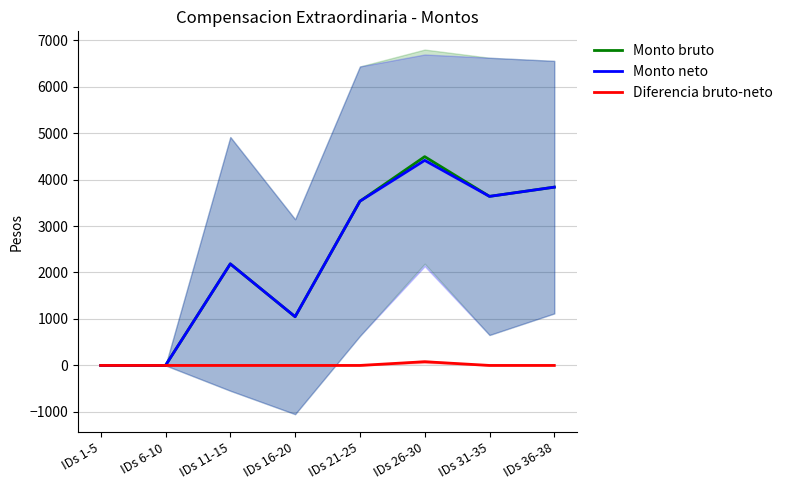

Which category has the highest value across all series?

IDs 26-30